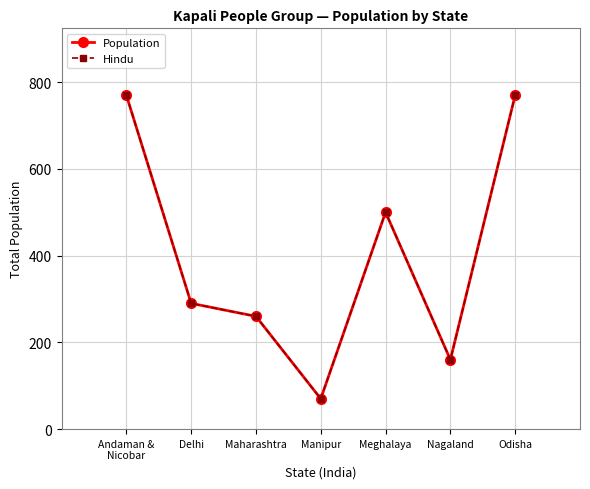

What is the difference between the Hindu values at Manipur and Maharashtra?

190